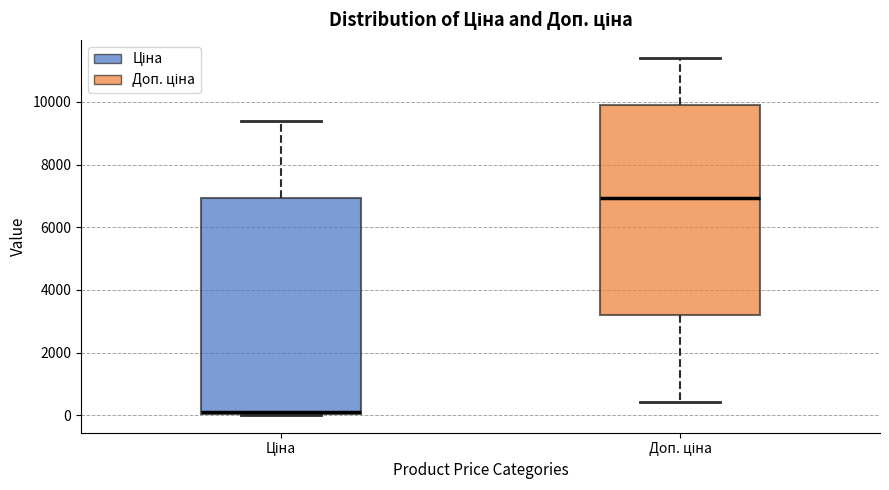

Which box's median line is the lowest?

Ціна